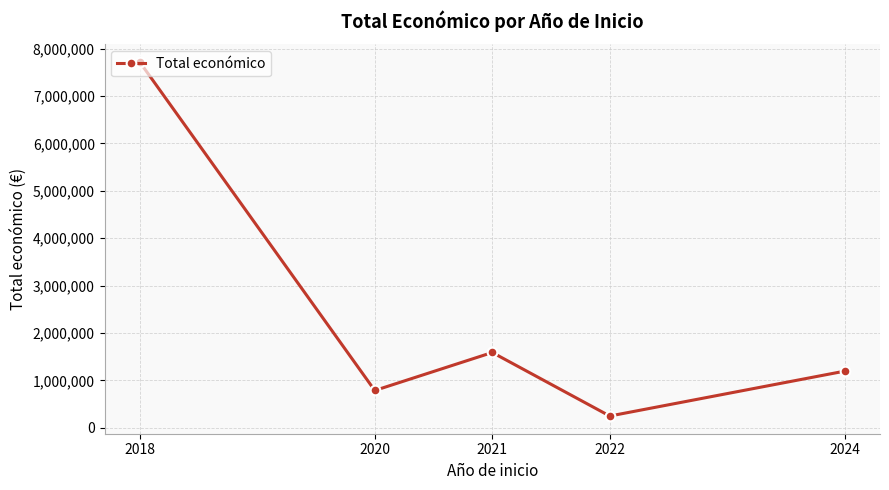

What is the ratio of the value at 2024 to the value at 2020?

1.5